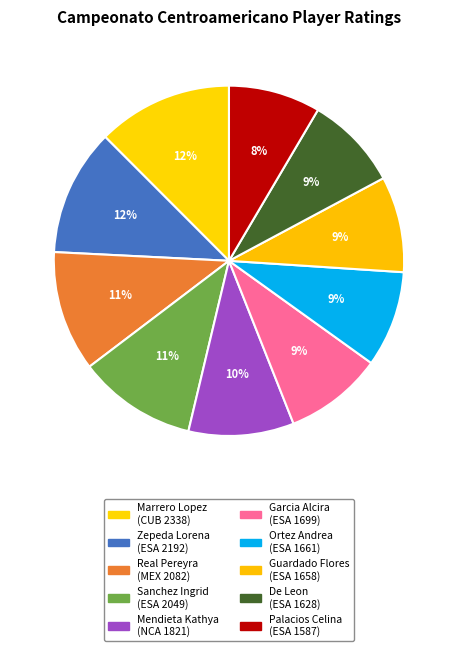

What is the largest slice in the pie chart?

Marrero Lopez Yaniet (CUB)